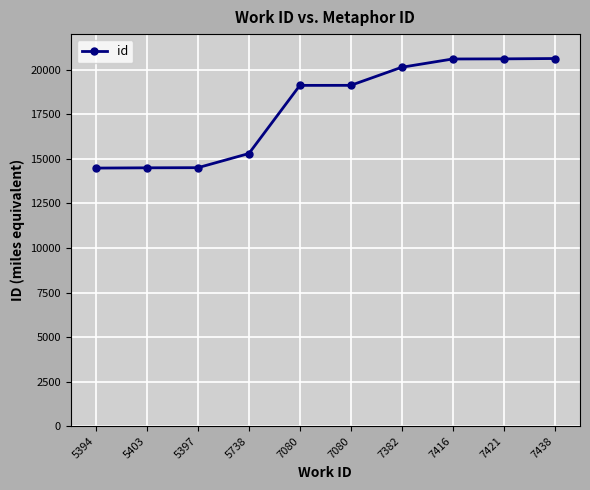

Rank the categories by value from highest to lowest.

7438, 7421, 7416, 7382, 7080, 7080, 5738, 5397, 5403, 5394